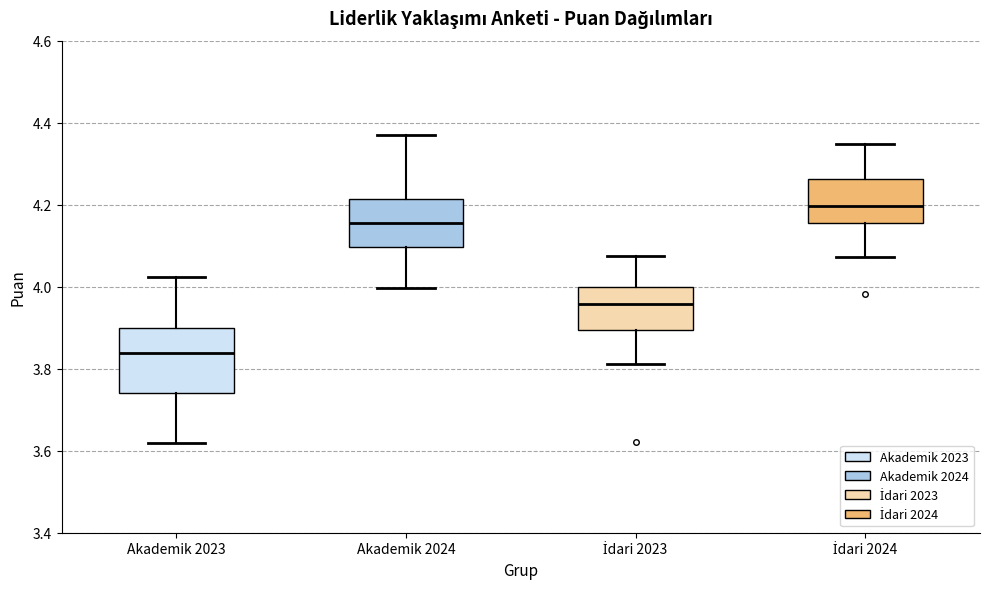

Where is the lower edge of the box for İdari 2023 on the y-axis? The values are not printed on the chart, so give them approximately, as read against the axis.

3.90